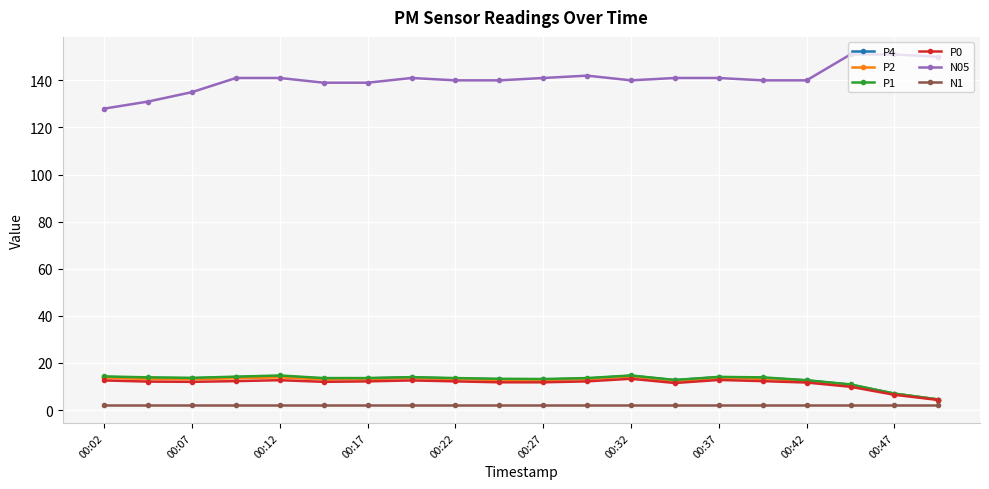

True or false: P4 and N05 intersect in this chart.

False